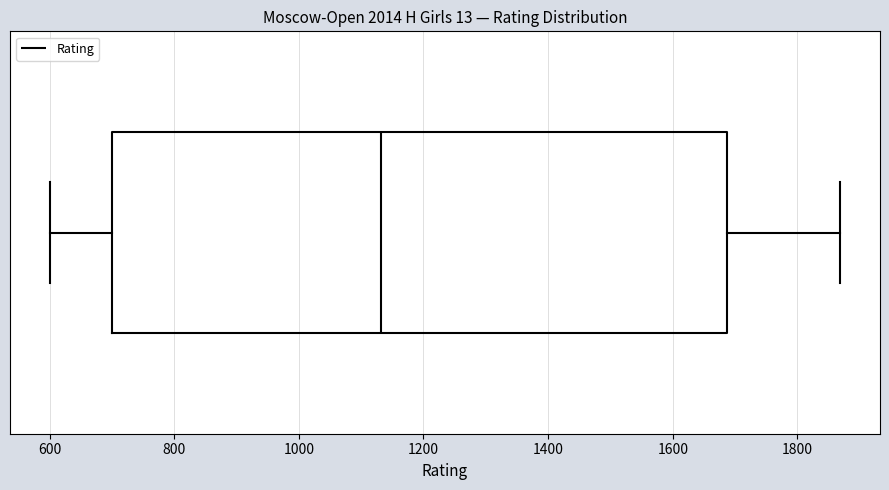

Read this box plot against the x-axis: the position of the median line, the range covered by the box, and the ends of both whiskers. The values are not printed on the chart, so give them approximately, as read against the axis.

median 1140, box 700 to 1680, whiskers 600 to 1860